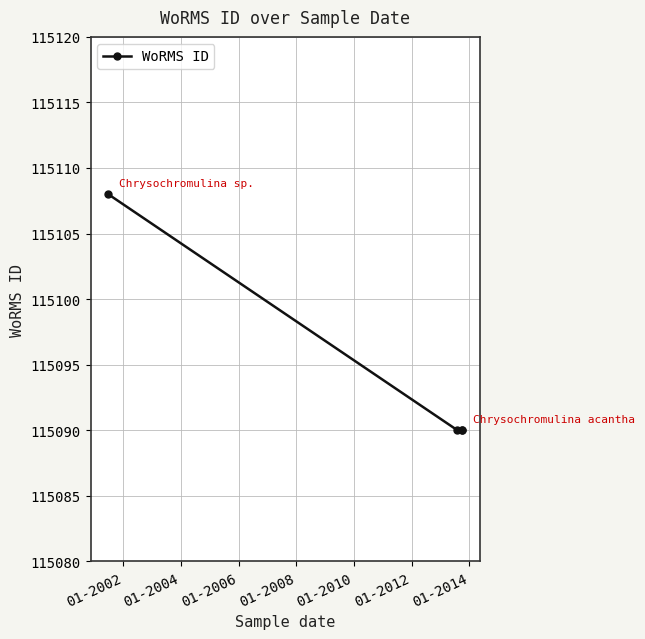

Reading right to left, transcribe all the data shown in this chart.

115090	115090	115090	115108